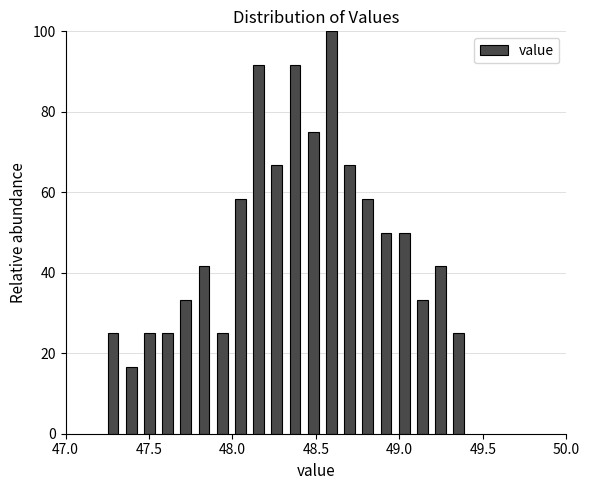

Around what value on the x-axis is the tallest bar? Give the approximate position of its centre, as read against the axis.

48.60